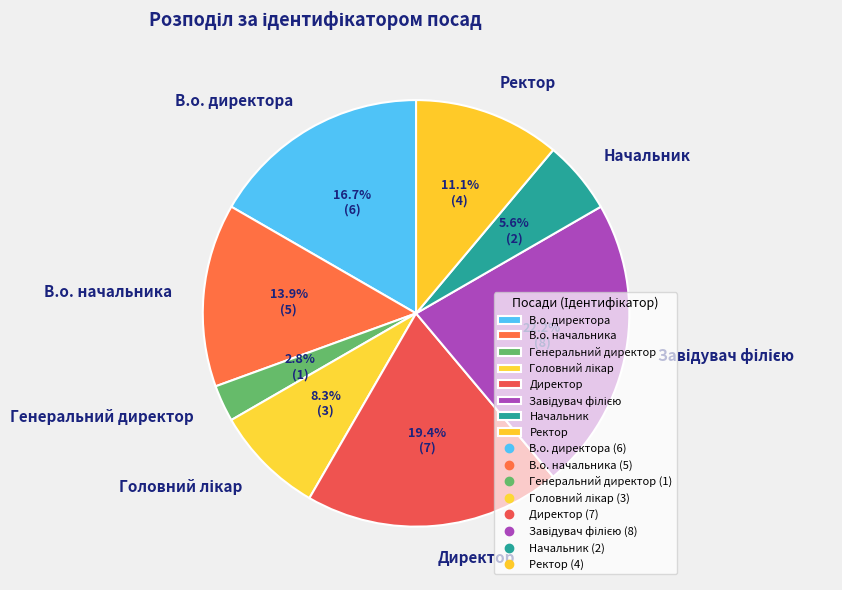

Does Директор account for over 50% of the chart?

No